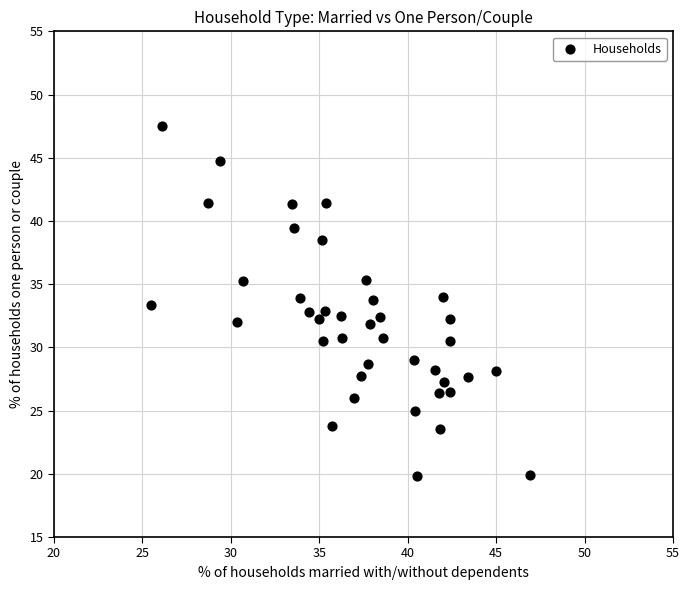

What is the range of Y values (max minus min)?

27.7